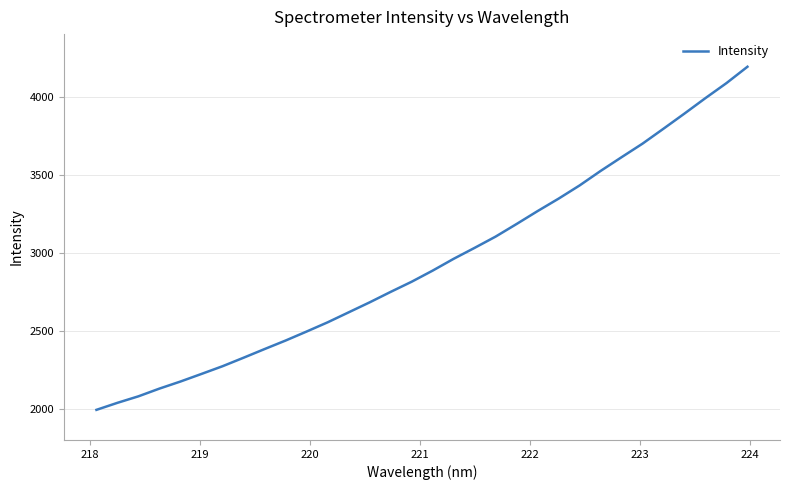

What is the difference between the maximum and minimum values?

2198.0